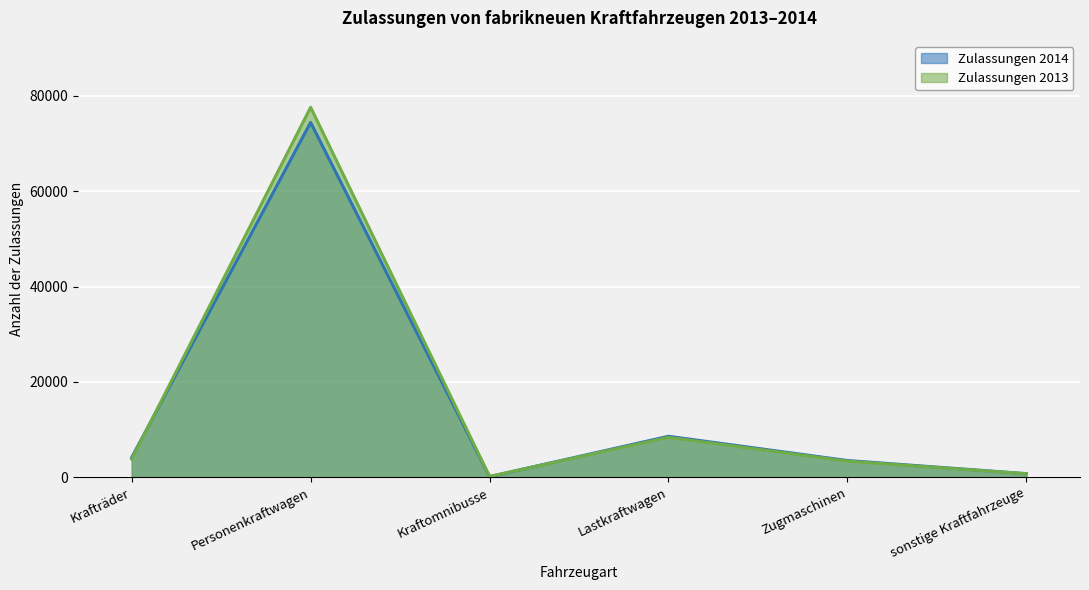

Where is the first local maximum for Zulassungen 2014?

Personenkraftwagen